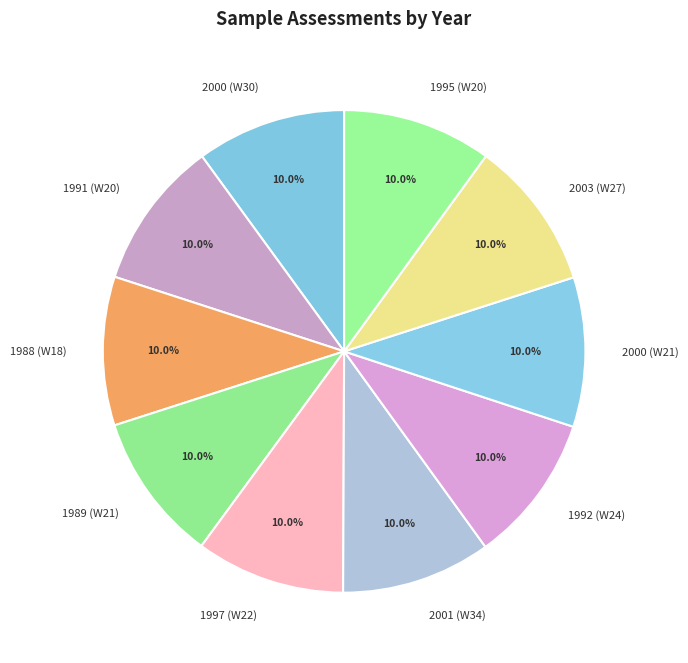

To the nearest percent, what portion does 1991 (W20) represent?

10%